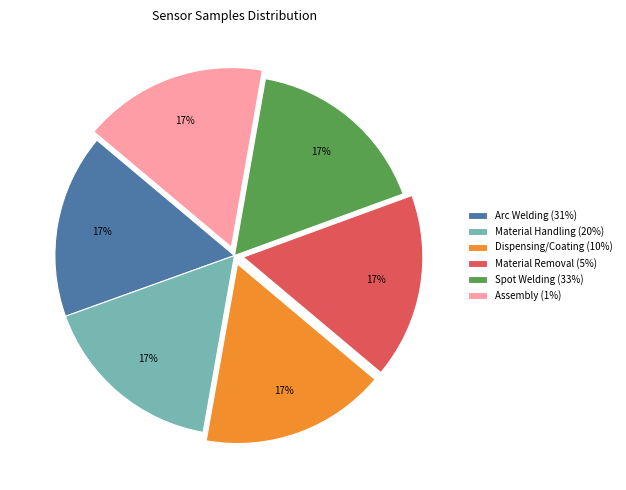

To the nearest percent, what is the average slice percentage?

17%